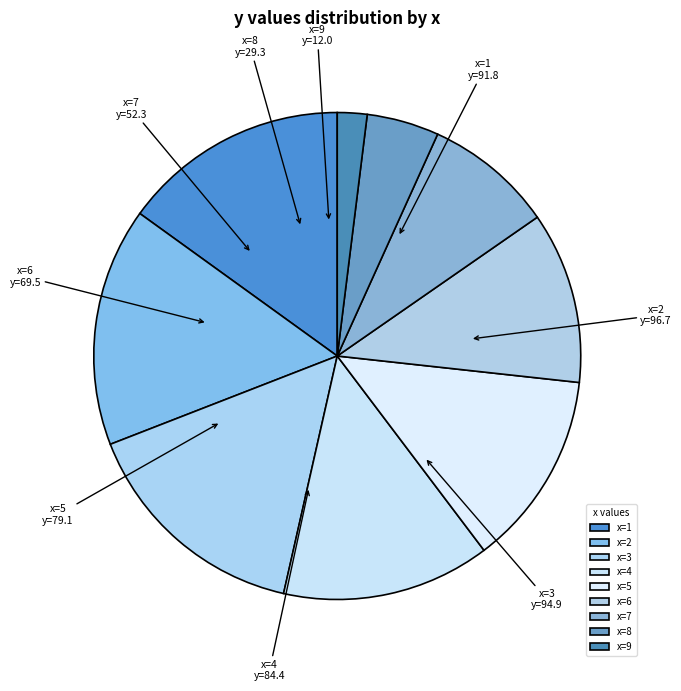

Which has a higher value, x=6 or x=4?

x=4